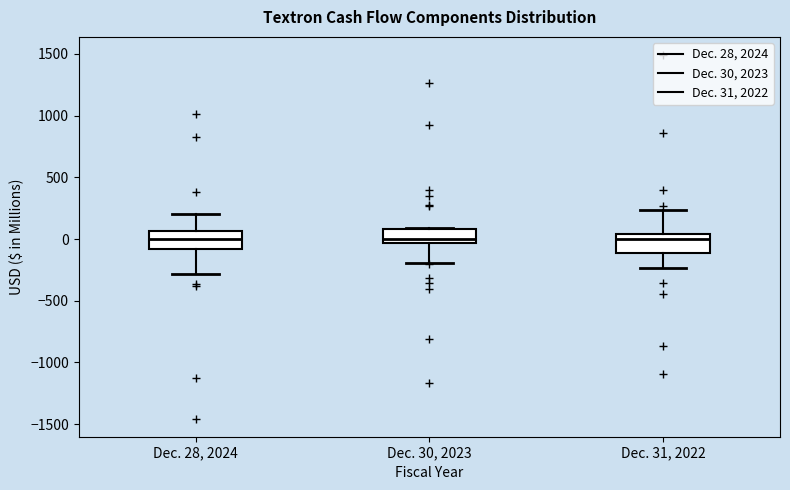

Reading left to right, transcribe this box plot: for each box, give where its median line is, the range the box spans, and where its two whiskers end, as read against the y-axis. The values are not printed on the chart, so give them approximately, as read against the axis.

Dec. 28, 2024: median 0, box -100 to 50, whiskers -300 to 200
Dec. 30, 2023: median 0, box -50 to 100, whiskers -200 to 100
Dec. 31, 2022: median 0, box -100 to 50, whiskers -250 to 250